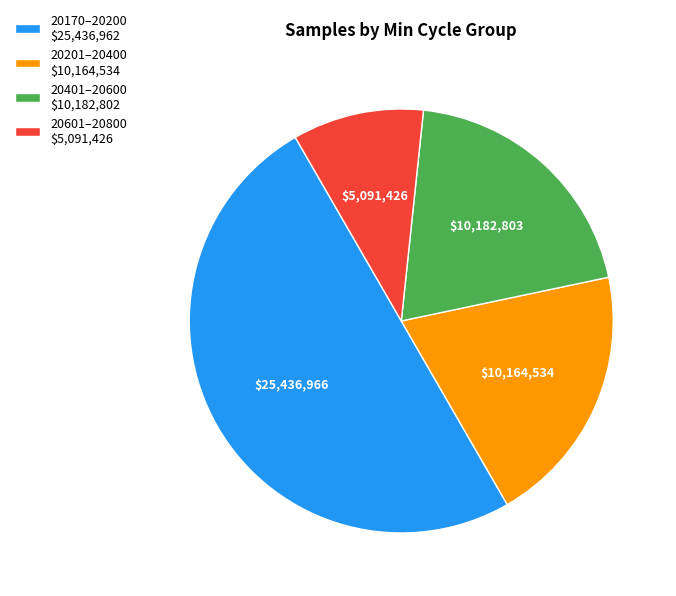

Does 20601–20800 $5,091,426 represent more than half of the total?

No